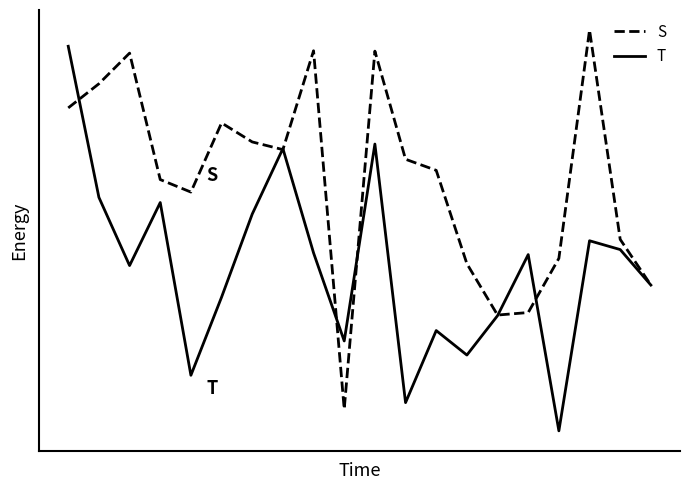

What are all the series names shown in the legend?

S, T